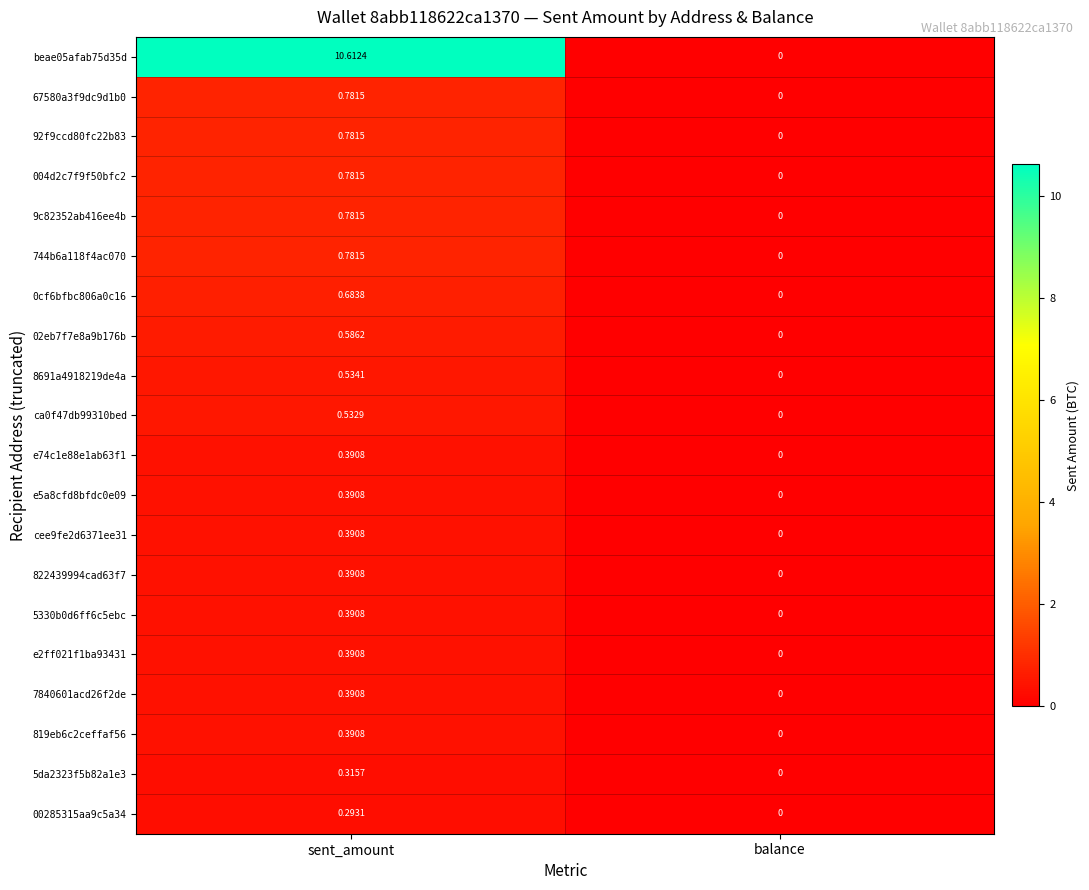

Where is 5330b0d6ff6c5ebc nearest to the value 0?

balance